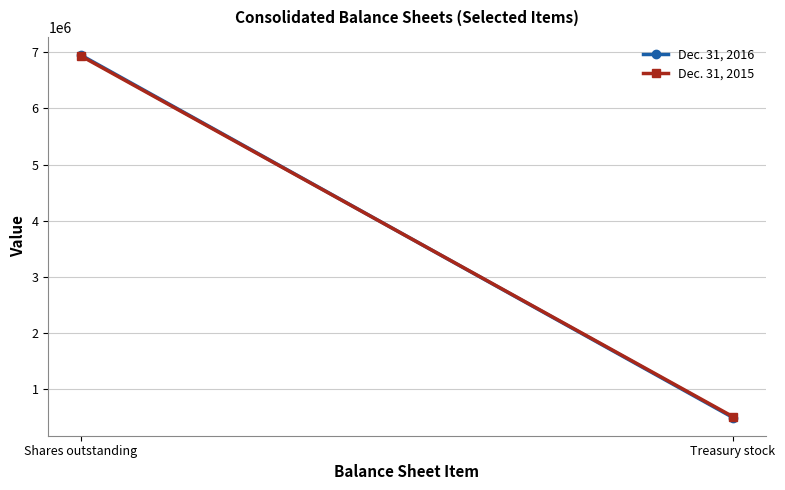

What is the difference between the Dec. 31, 2016 values at Shares outstanding and Treasury stock?

6461054